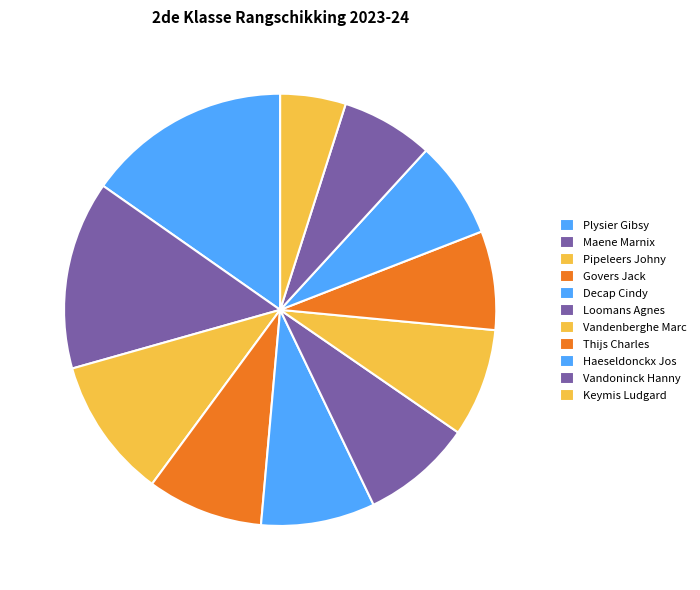

What is the total percentage of Decap Cindy and Loomans Agnes?

16.8%